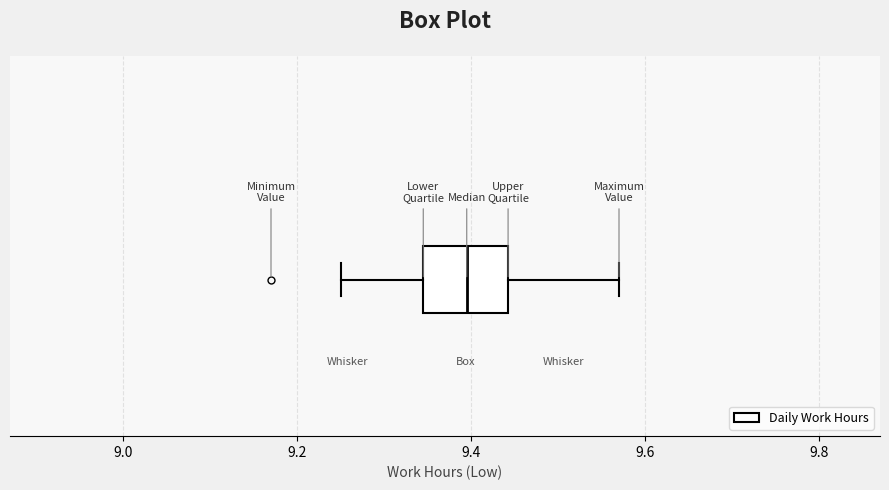

Where does the median line of the box sit on the x-axis? The values are not printed on the chart, so give them approximately, as read against the axis.

9.40